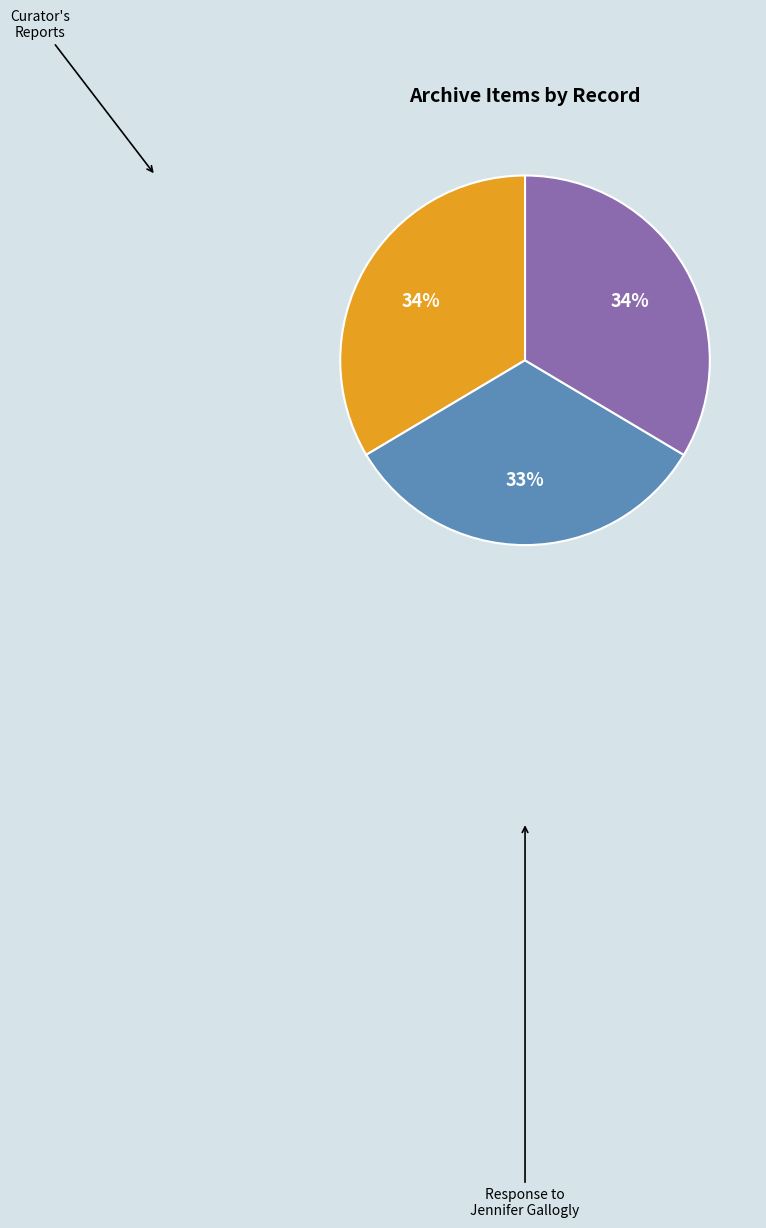

Count the number of slices in the pie.

3